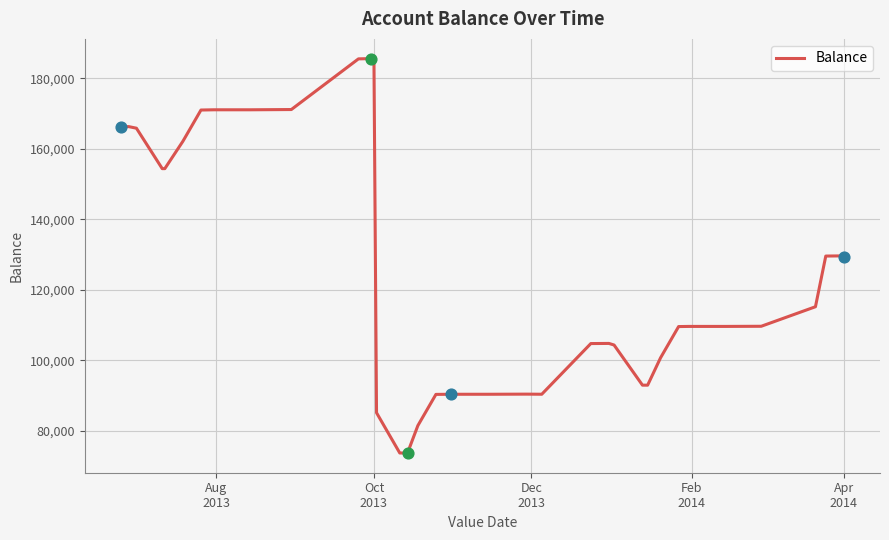

What is the difference between the maximum and minimum values?

111873.7